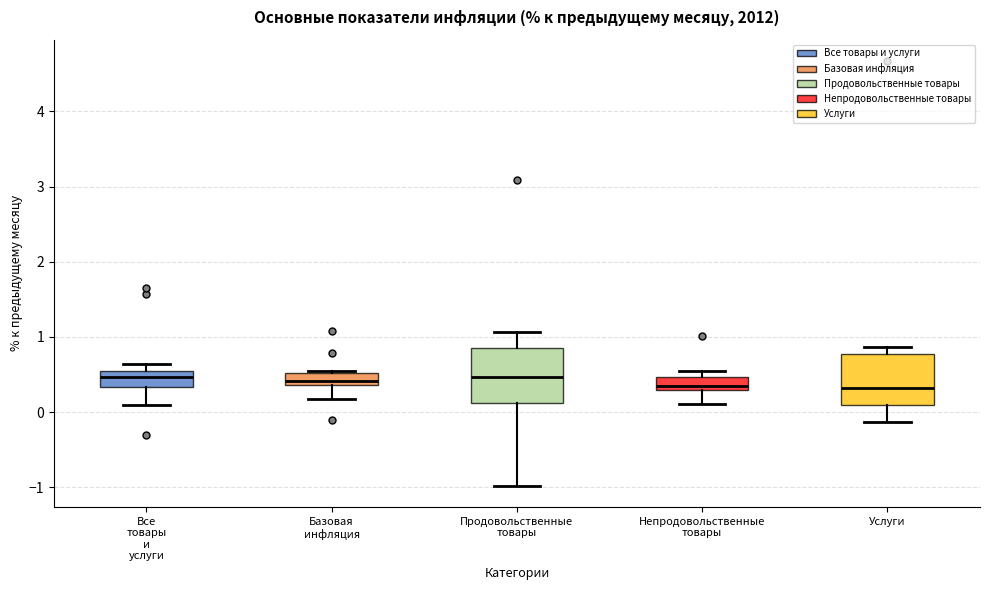

Reading left to right, transcribe this box plot: for each box, give where its median line is, the range the box spans, and where its two whiskers end, as read against the y-axis. The values are not printed on the chart, so give them approximately, as read against the axis.

Все товары и услуги: median 0.5 (inside the box), box 0.3 to 0.5, whiskers 0.1 to 0.6
Базовая инфляция: median 0.4 (just above the box's lower edge), box 0.4 to 0.5, whiskers 0.2 to 0.5
Продовольственные товары: median 0.5, box 0.1 to 0.9, whiskers -1.0 to 1.1
Непродовольственные товары: median 0.3 (just above the box's lower edge), box 0.3 to 0.5, whiskers 0.1 to 0.5 (just above the box's upper edge)
Услуги: median 0.3, box 0.1 to 0.8, whiskers -0.1 to 0.9